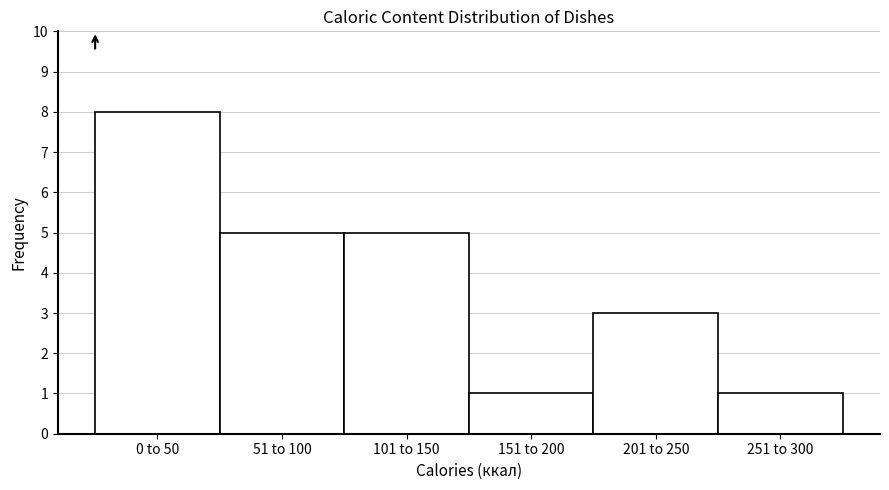

Reading left to right, list all the values displayed in this chart.

8	5	5	1	3	1